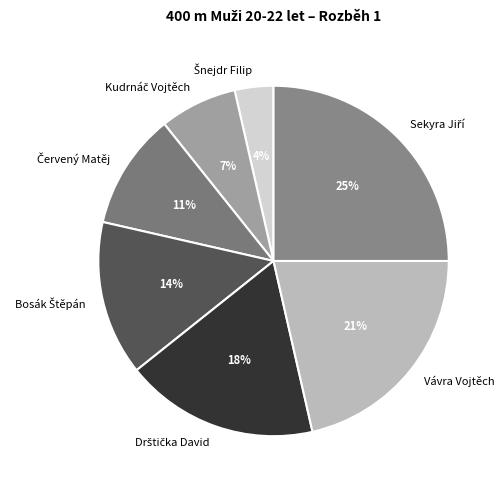

Does any single category account for the majority?

No